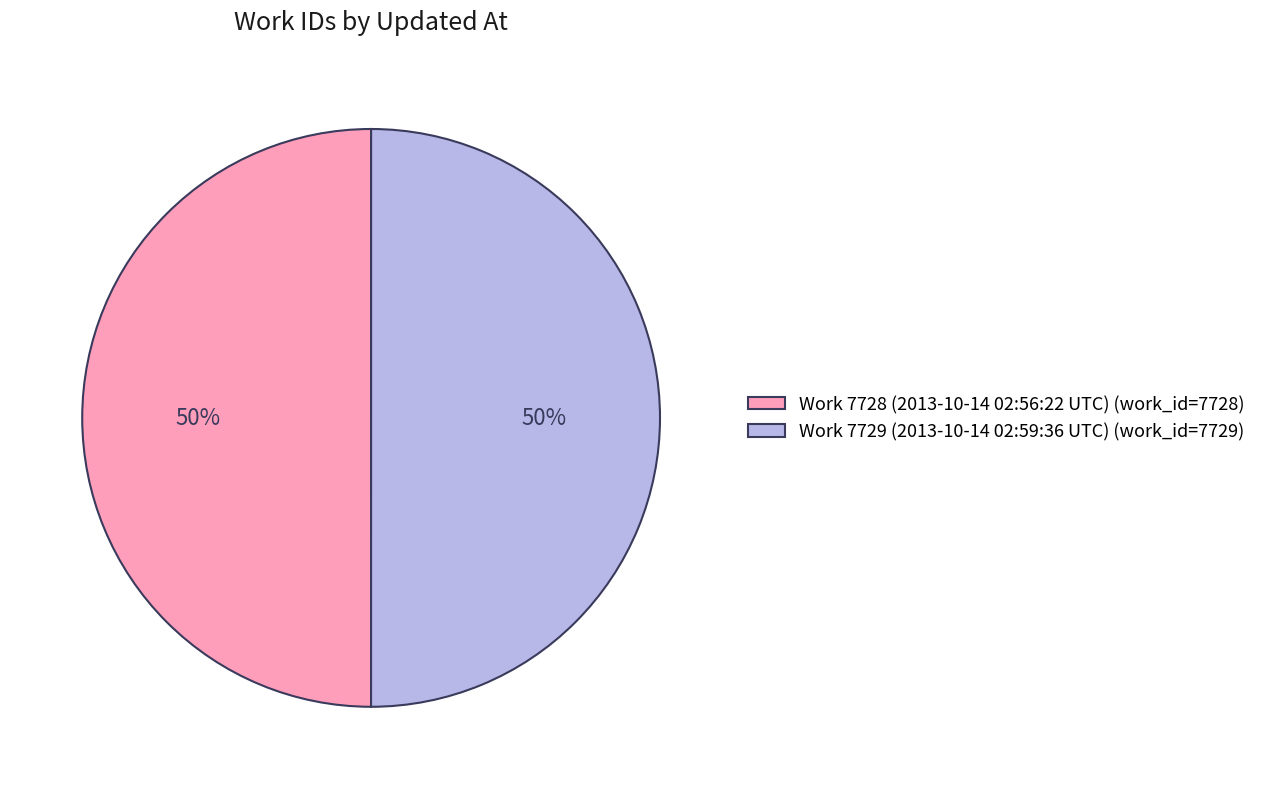

Do Work 7729 (2013-10-14 02:59:36 UTC) (work_id=7729) and Work 7728 (2013-10-14 02:56:22 UTC) (work_id=7728) together represent more than half of the pie?

Yes